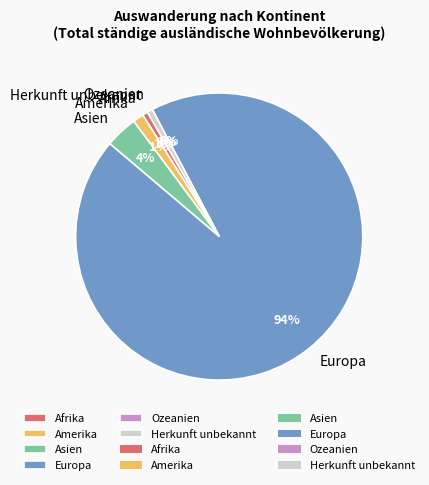

To the nearest percent, what percentage of the pie is Herkunft unbekannt?

1%